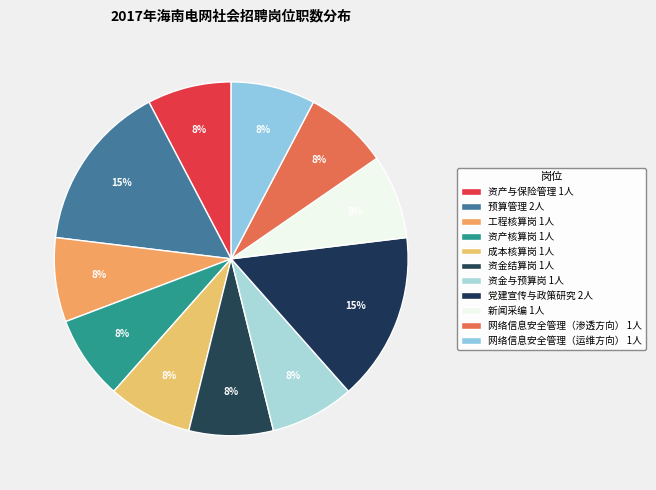

Rank the categories by value from highest to lowest.

预算管理, 党建宣传与政策研究, 资产与保险管理, 工程核算岗, 资产核算岗, 成本核算岗, 资金结算岗, 资金与预算岗, 新闻采编, 网络信息安全管理（渗透方向）, 网络信息安全管理（运维方向）